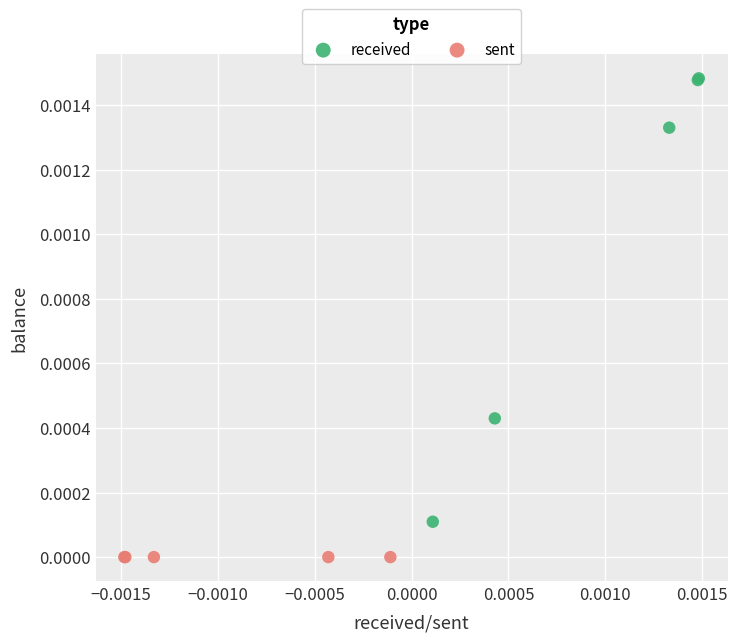

Which series contains the highest Y value?

received